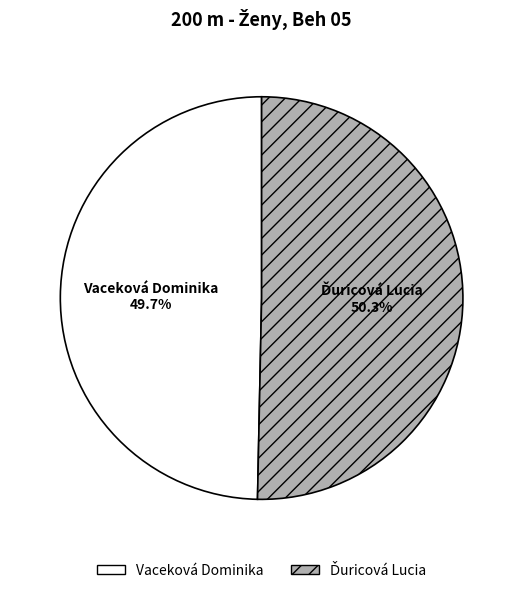

Does Vaceková Dominika account for over 50% of the chart?

No